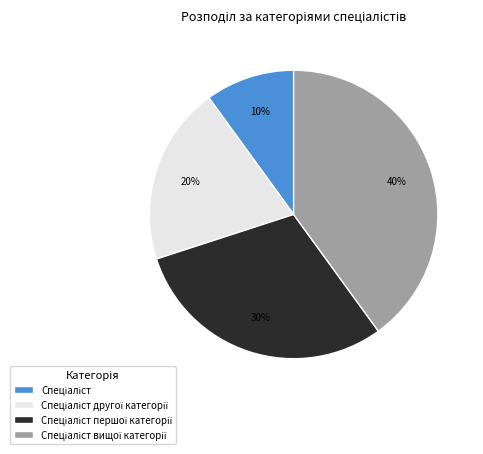

To the nearest percent, what is the difference between the largest and smallest slice percentages?

30%